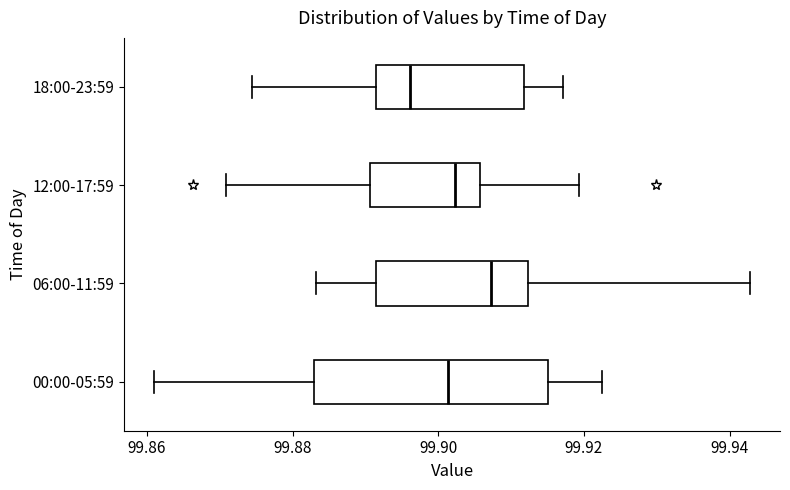

Where does the left whisker of the box for 18:00-23:59 end on the x-axis? The values are not printed on the chart, so give them approximately, as read against the axis.

99.874